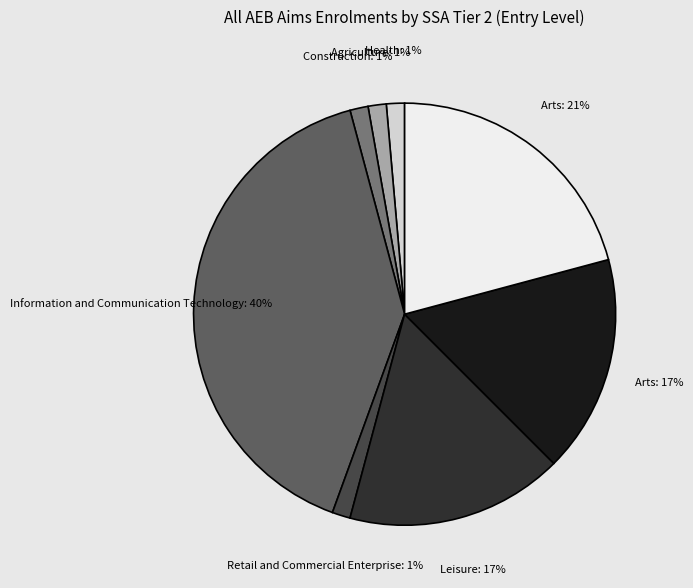

Does any single category account for the majority?

No